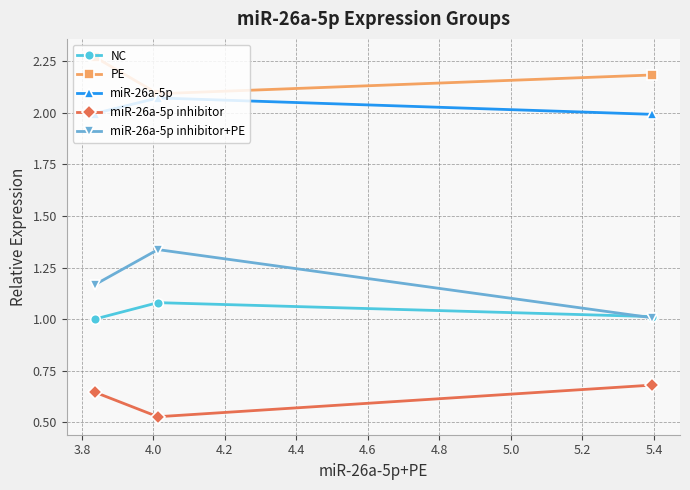

How many lines are shown in the chart?

5